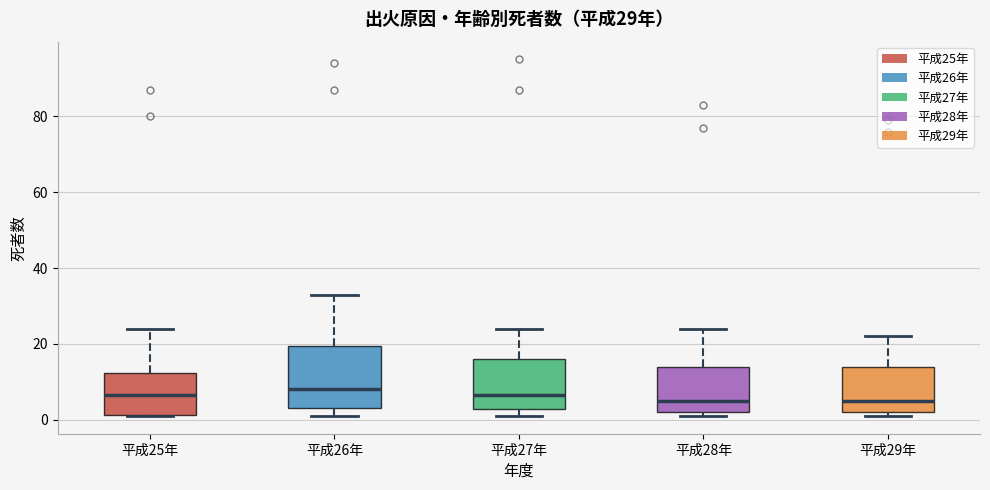

Comparing the boxes themselves (not the whiskers), which one is the tallest?

平成26年